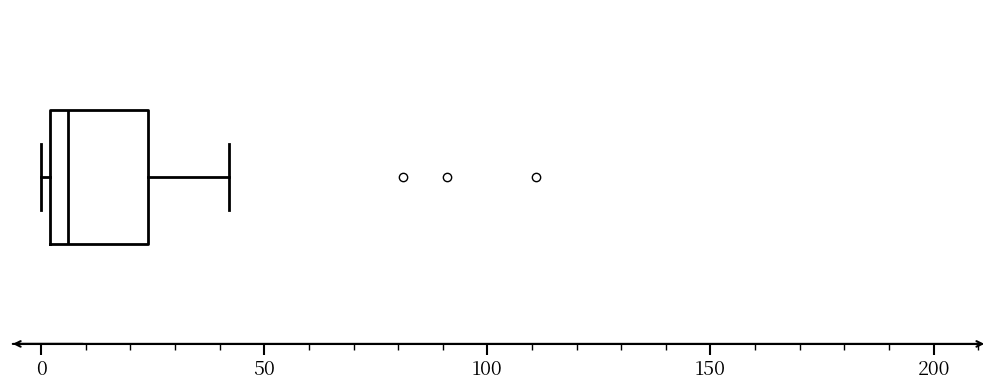

Where is the left edge of the box on the x-axis? The values are not printed on the chart, so give them approximately, as read against the axis.

0